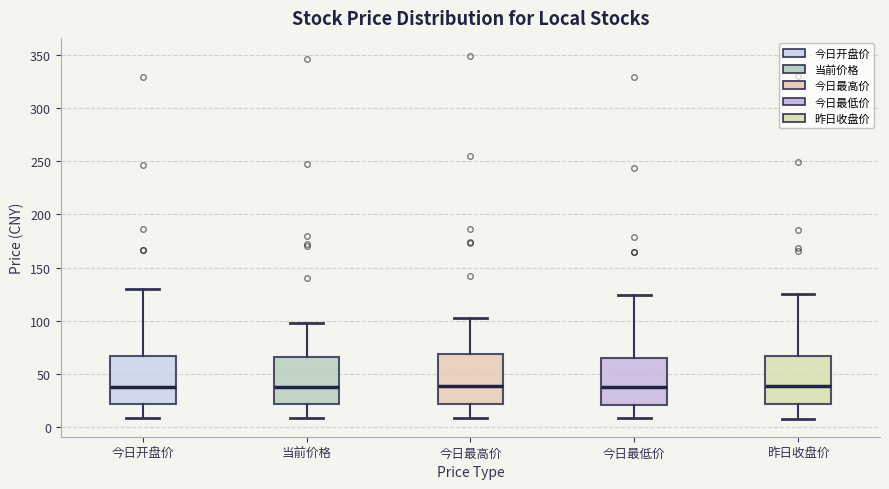

Reading left to right, read every box against the y-axis: the position of its median line, the range the box covers, and the ends of its whiskers. The values are not printed on the chart, so give them approximately, as read against the axis.

今日开盘价: median 40, box 20 to 65, whiskers 10 to 130
当前价格: median 40, box 20 to 65, whiskers 10 to 100
今日最高价: median 40, box 20 to 70, whiskers 10 to 105
今日最低价: median 40, box 20 to 65, whiskers 10 to 125
昨日收盘价: median 40, box 20 to 65, whiskers 10 to 125